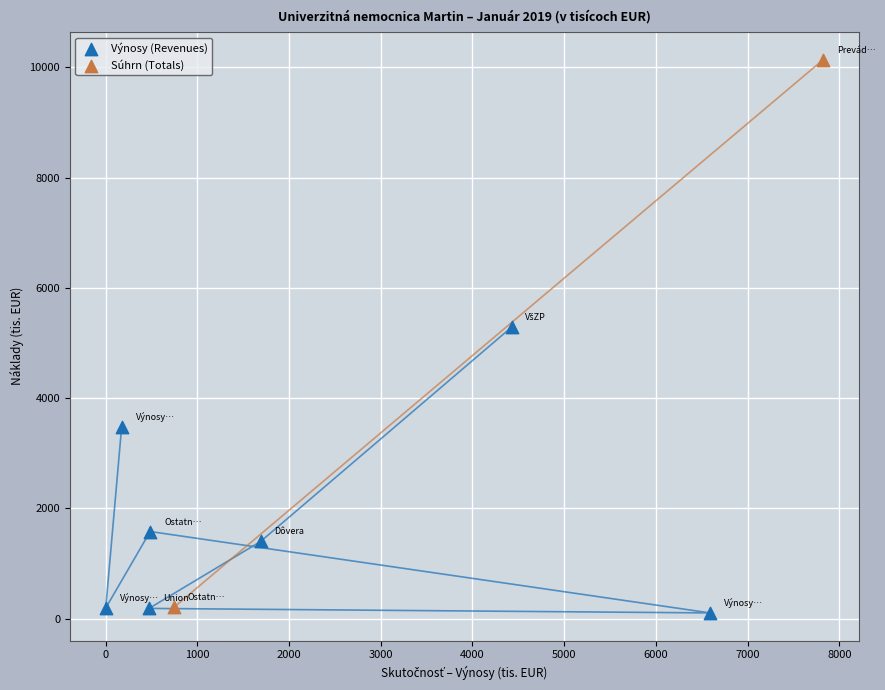

What are all the series names shown in the legend?

Výnosy (Revenues), Súhrn (Totals)